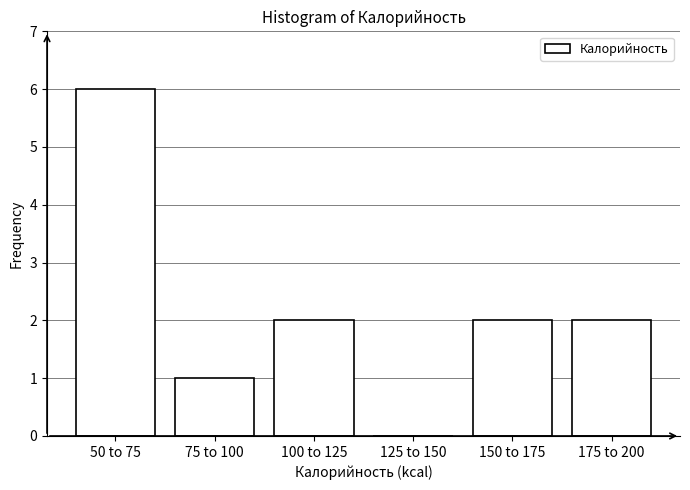

Reading right to left, transcribe all the data shown in this chart.

175 to 200=2	150 to 175=2	125 to 150=0	100 to 125=2	75 to 100=1	50 to 75=6